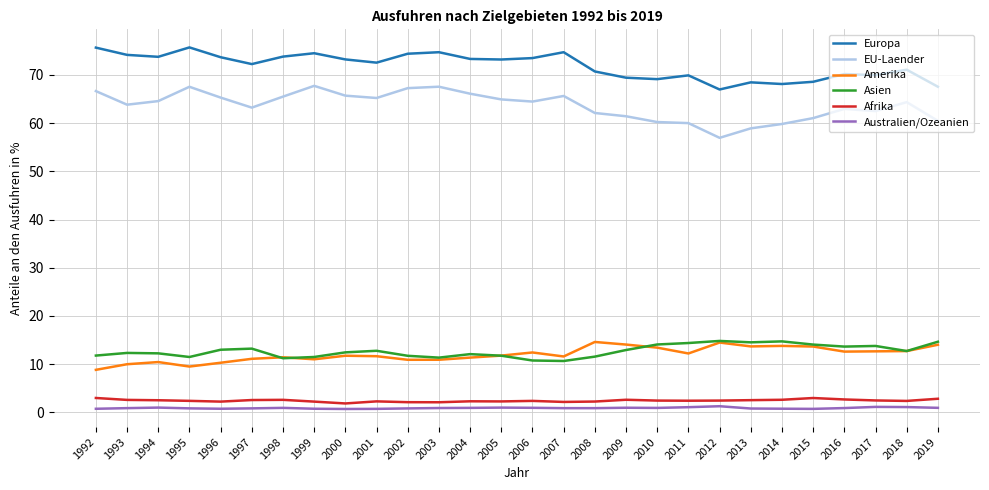

At which label does EU-Laender first exceed 64?

1992